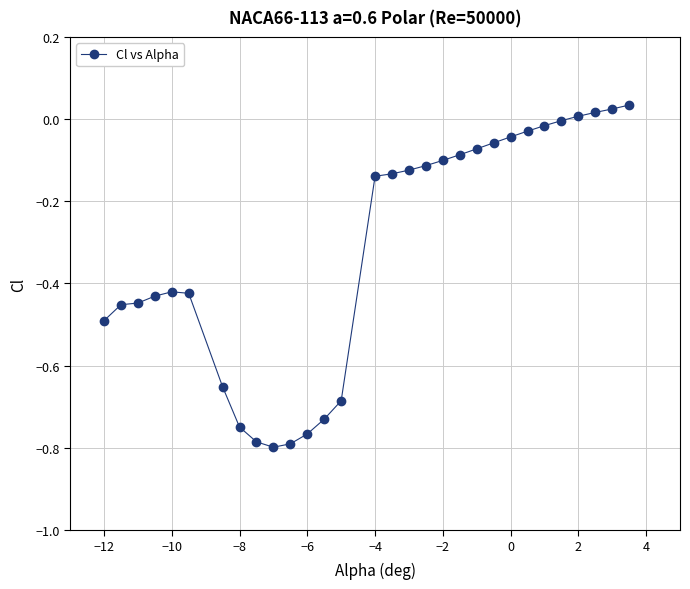

How many distinct data groups are displayed?

1